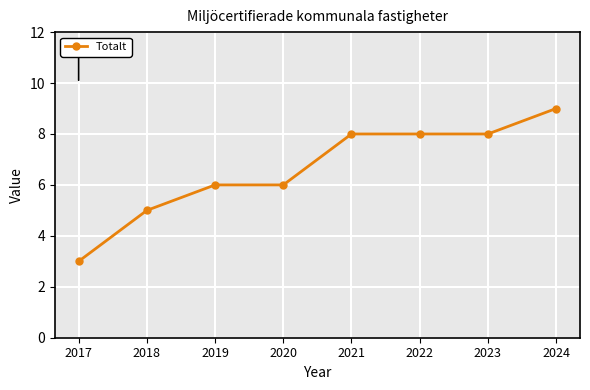

What is the value of the 1st point from the left?

3